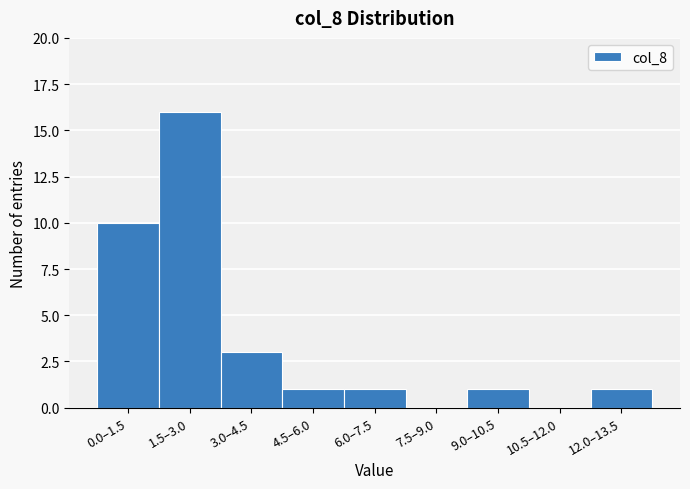

Reading left to right, what are all the values shown in this chart?

0.0–1.5=10	1.5–3.0=16	3.0–4.5=3	4.5–6.0=1	6.0–7.5=1	7.5–9.0=0	9.0–10.5=1	10.5–12.0=0	12.0–13.5=1